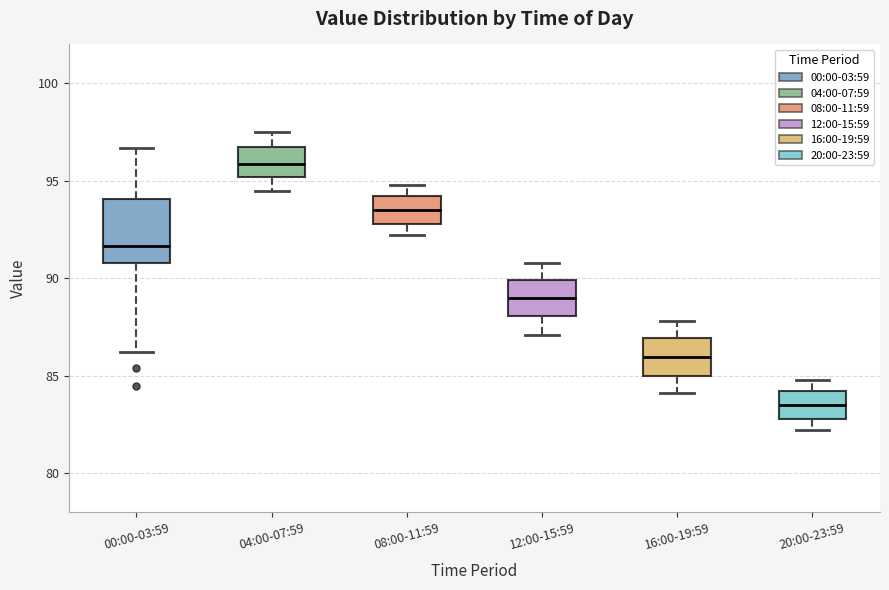

Which box has the highest median line?

04:00-07:59